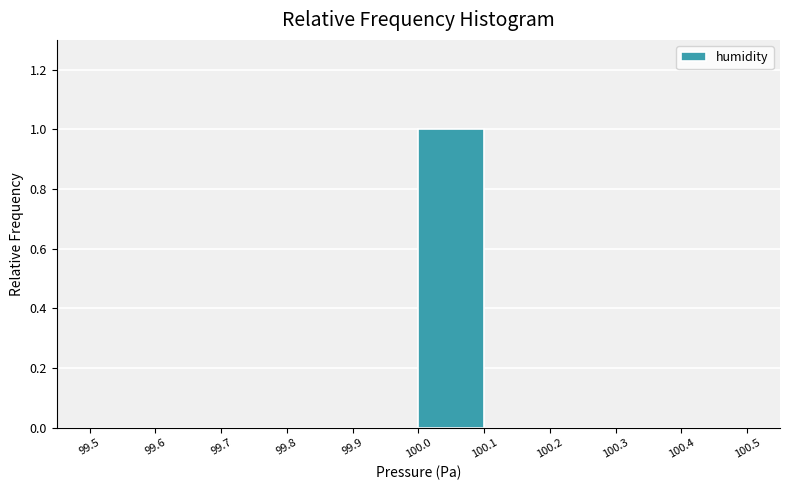

Reading left to right, transcribe this chart: for each bar, give the range it covers on the x-axis and its height. The values are not printed on the chart, so give them approximately, as read against the axis.

99.5 to 99.6: 0
99.6 to 99.7: 0
99.7 to 99.8: 0
99.8 to 99.9: 0
99.9 to 100.0: 0
100.0 to 100.1: 1
100.1 to 100.2: 0
100.2 to 100.3: 0
100.3 to 100.4: 0
100.4 to 100.5: 0